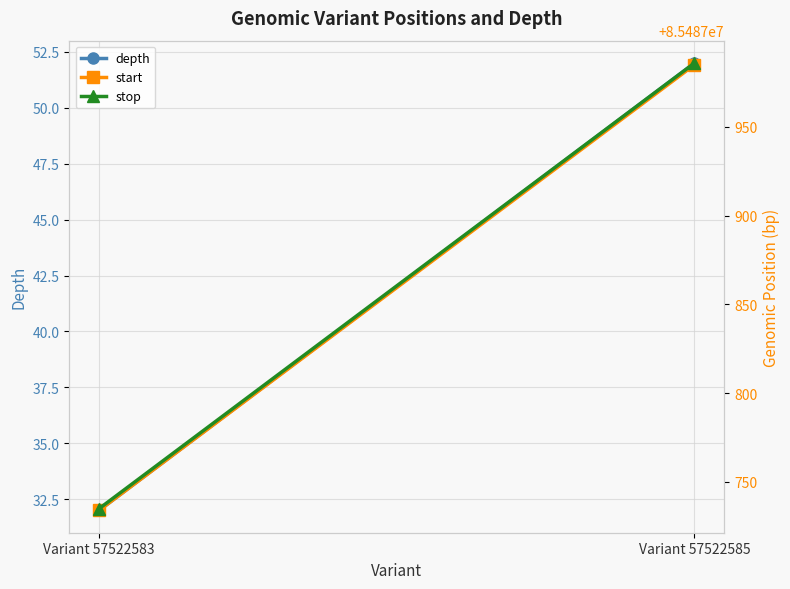

Between Variant 57522583 and Variant 57522585, which series saw the biggest shift?

start